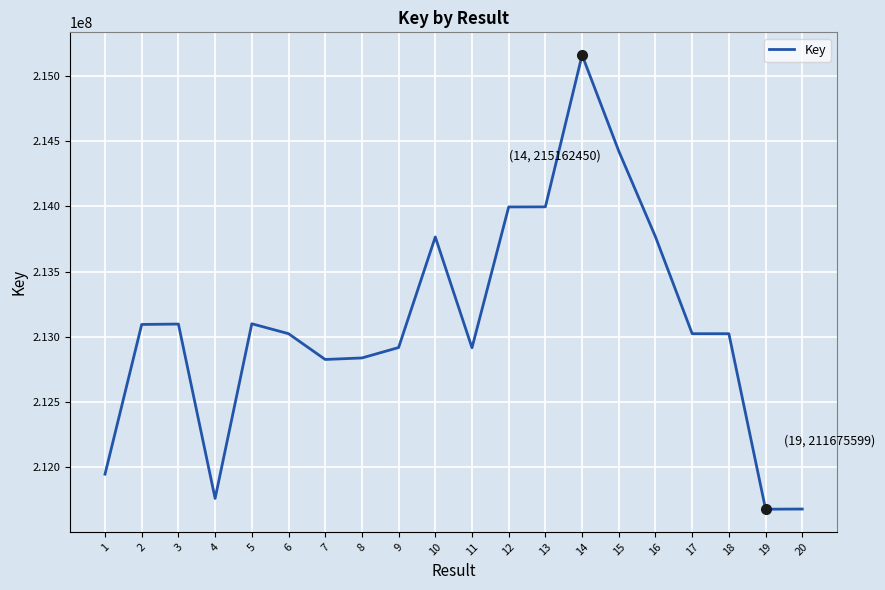

What is the approximate value at 20?

211676742